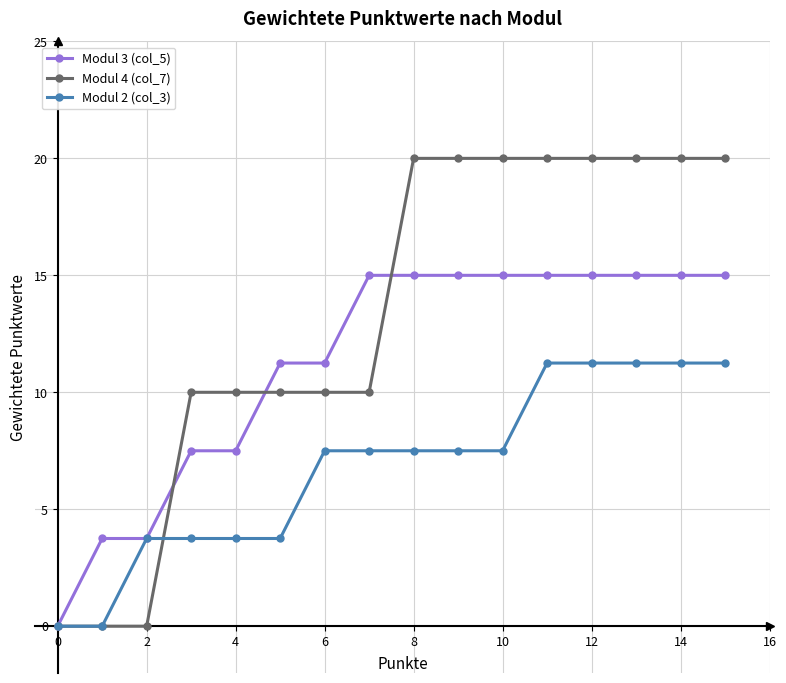

Which series has the largest range (max minus min)?

Modul 4 (col_7)